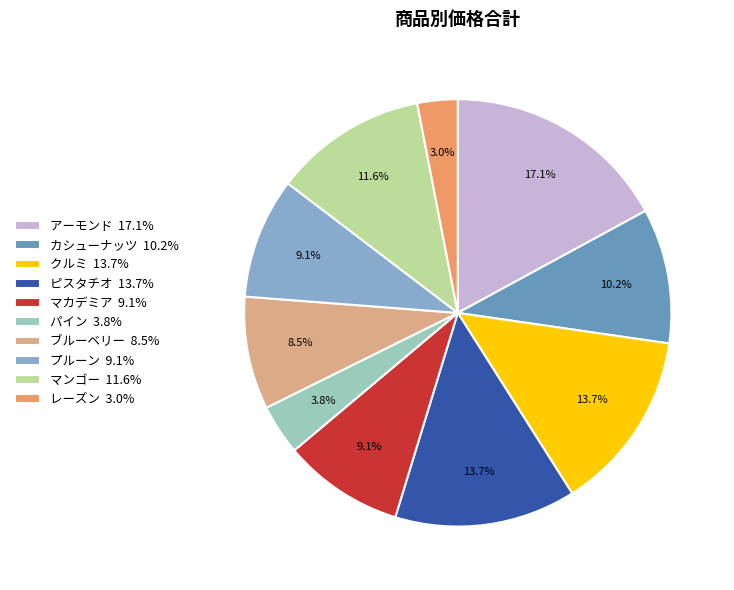

What portion of the pie excludes クルミ 13.7%?

86.3%